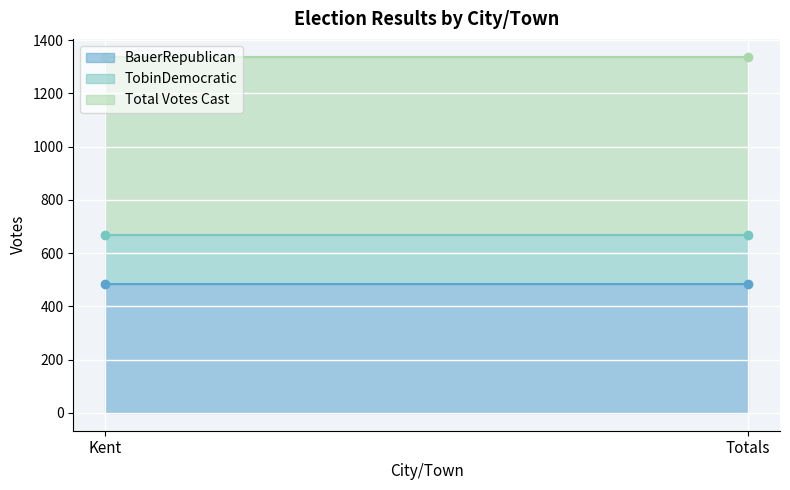

What are all the series names shown in the legend?

BauerRepublican, TobinDemocratic, Total Votes Cast